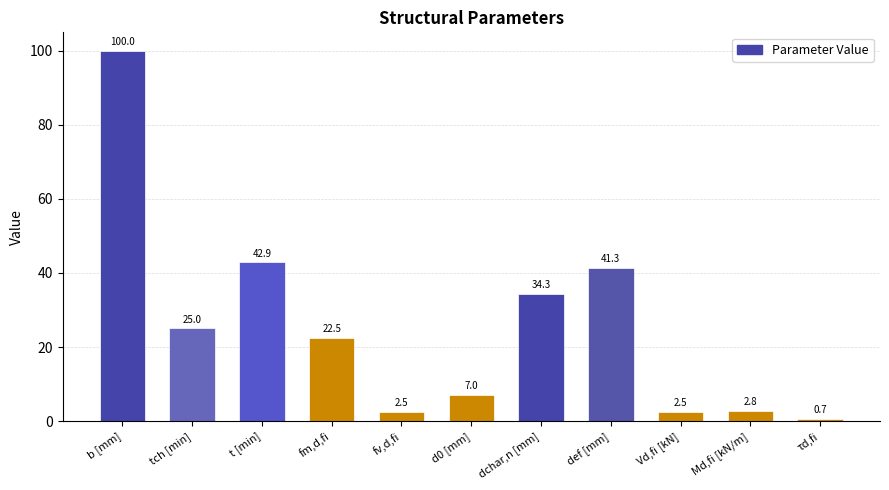

Reading left to right, what are all the values shown in this chart?

b [mm]=100.0	tch [min]=25.0	t [min]=42.9	fm,d,fi=22.5	fv,d,fi=2.5	d0 [mm]=7.0	dchar,n [mm]=34.3	def [mm]=41.3	Vd,fi [kN]=2.5	Md,fi [kN/m]=2.8	τd,fi=0.7